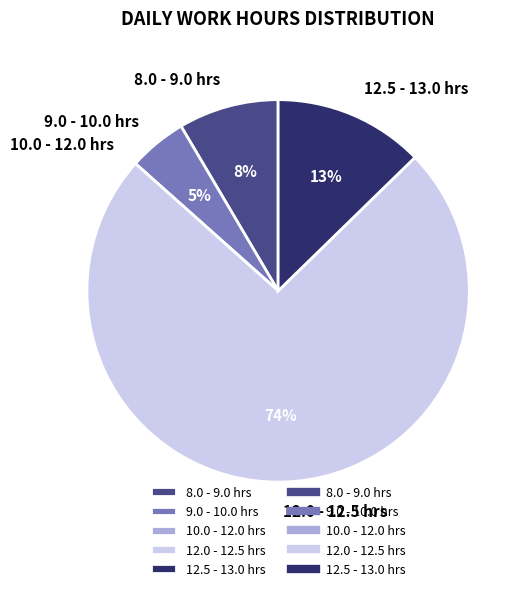

Is there any slice that represents more than half of the pie?

Yes